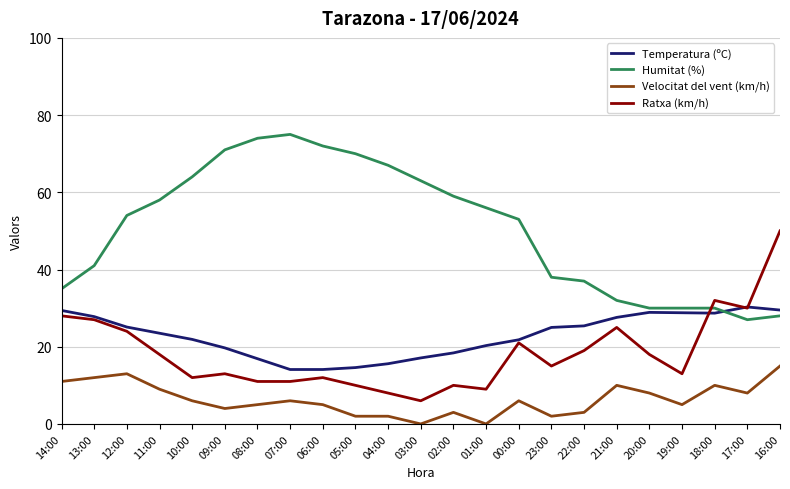

How many series are shown in this chart?

4